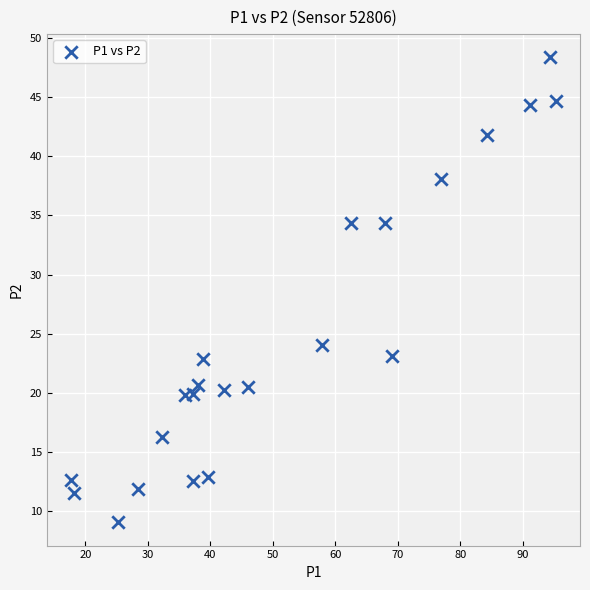

What Y value in the scatter plot is closest to 28?

24.0